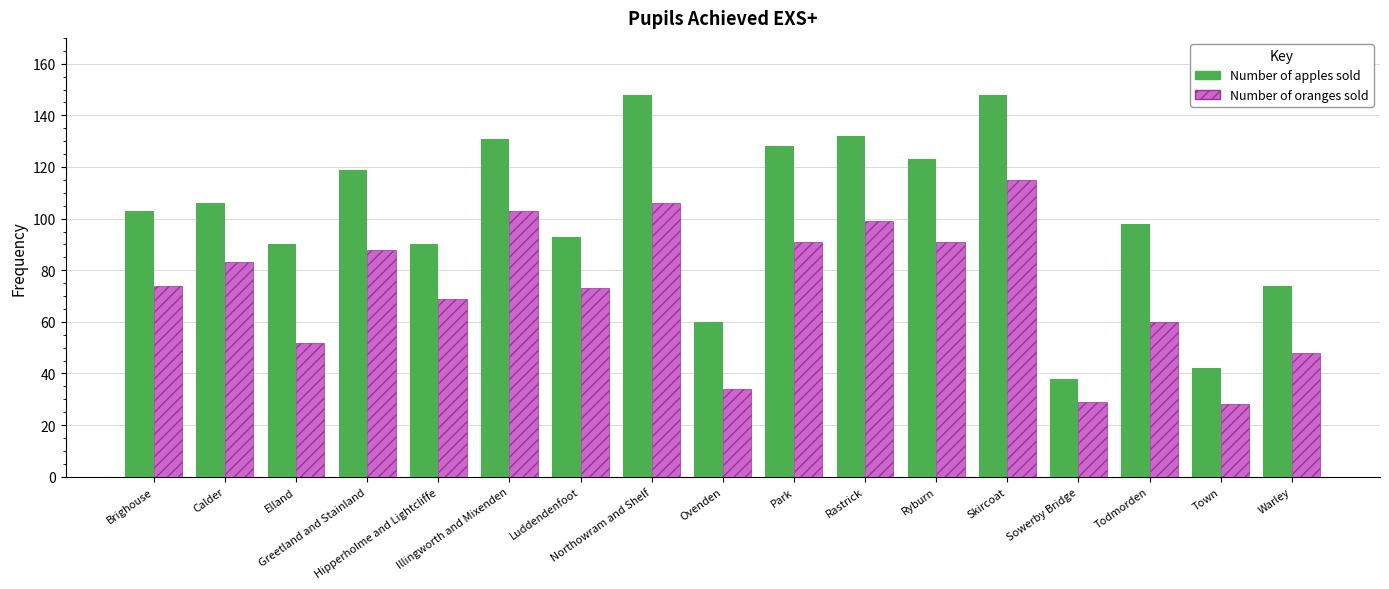

What is the total value across all series at Todmorden?

158